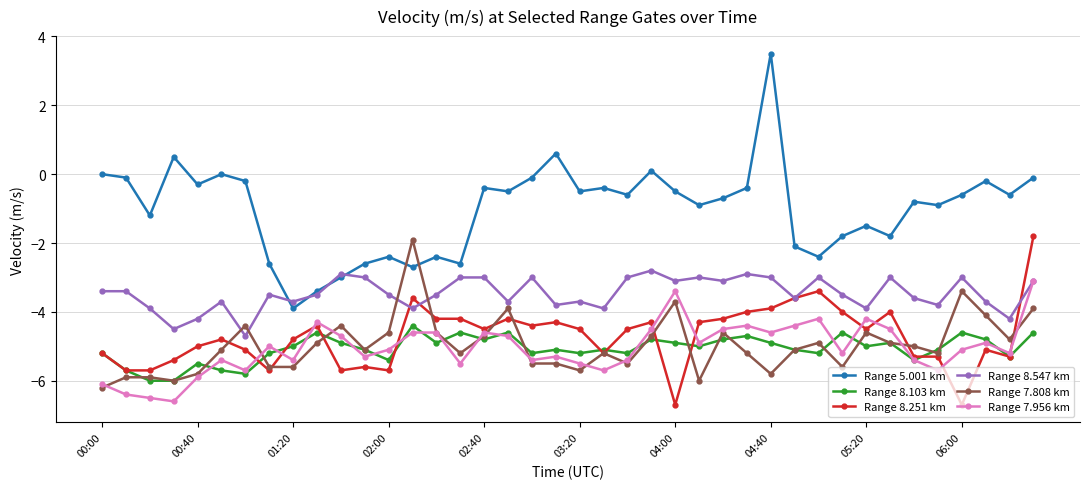

What is the difference between the maximum and second lowest values in the Range 7.956 km series?

3.4